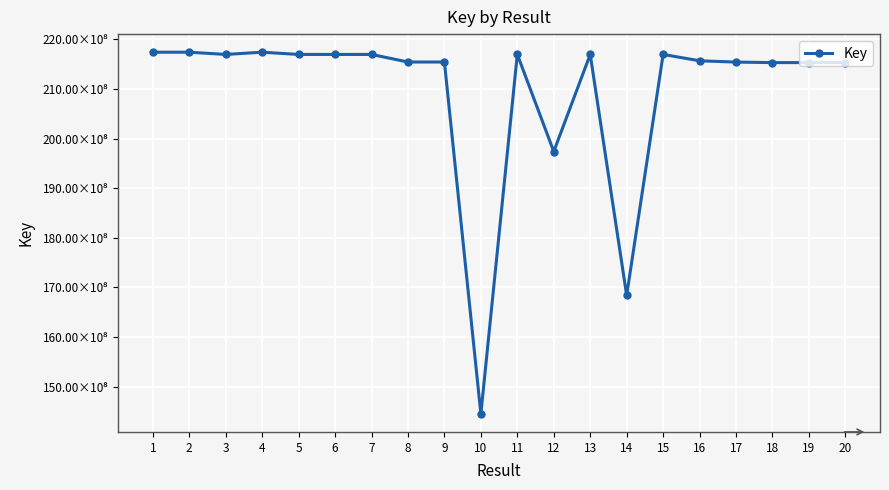

Reading left to right, transcribe all the data shown in this chart.

217397304	217397086	216944091	217396862	216943913	216944774	216944569	215417553	215418806	144534903	216944371	197387175	216944211	168402821	216943691	215667897	215402166	215301219	215301562	215307253